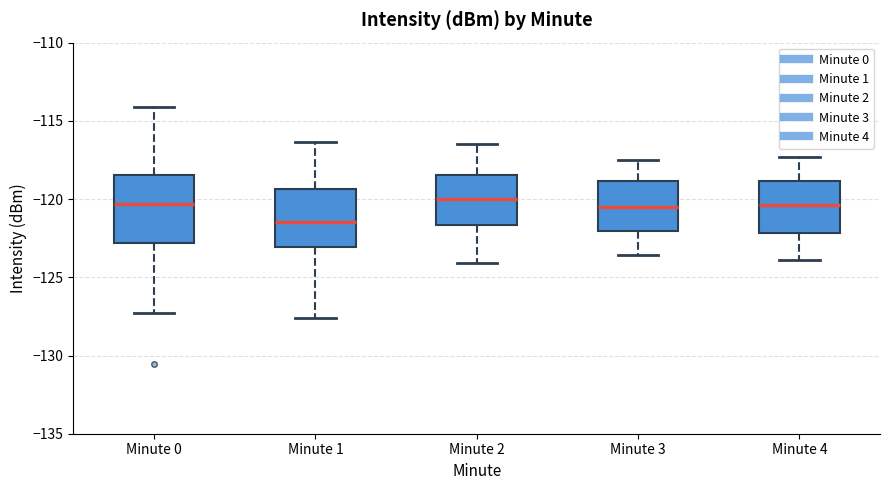

Reading left to right, read every box against the y-axis: the position of its median line, the range the box covers, and the ends of its whiskers. The values are not printed on the chart, so give them approximately, as read against the axis.

Minute 0: median -120.5, box -123.0 to -118.5, whiskers -127.5 to -114.0
Minute 1: median -121.5, box -123.0 to -119.5, whiskers -127.5 to -116.5
Minute 2: median -120.0, box -121.5 to -118.5, whiskers -124.0 to -116.5
Minute 3: median -120.5, box -122.0 to -119.0, whiskers -123.5 to -117.5
Minute 4: median -120.5, box -122.0 to -119.0, whiskers -124.0 to -117.5